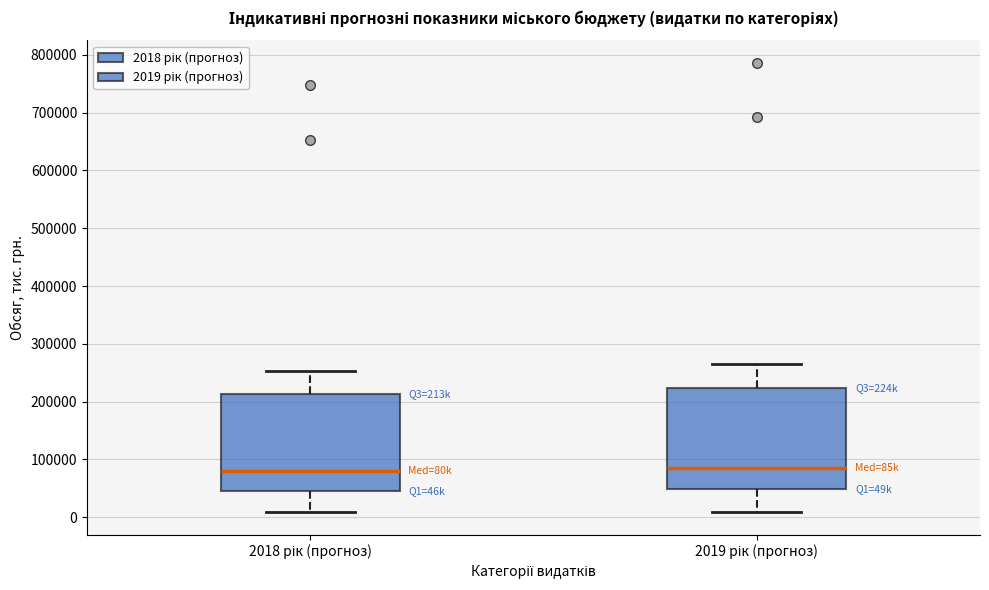

Reading left to right, transcribe this box plot: for each box, give where its median line is, the range the box spans, and where its two whiskers end, as read against the y-axis. The values are not printed on the chart, so give them approximately, as read against the axis.

2018 рік (прогноз): median 80000, box 50000 to 210000, whiskers 10000 to 250000
2019 рік (прогноз): median 80000, box 50000 to 220000, whiskers 10000 to 270000